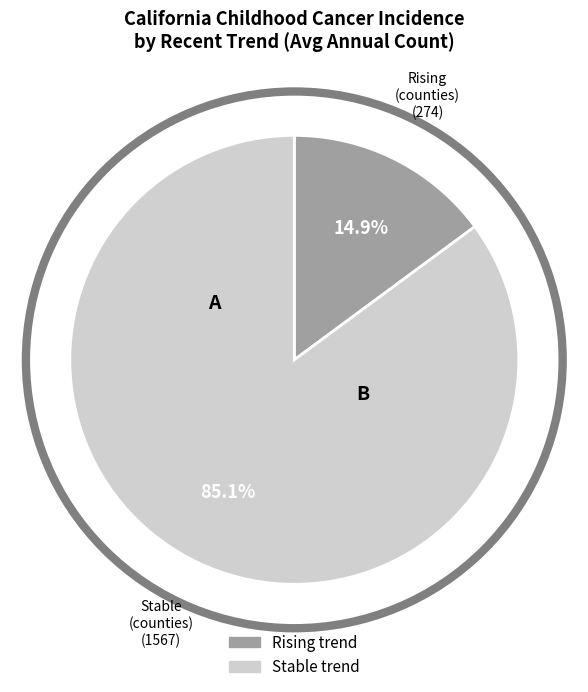

Does any single category account for the majority?

Yes